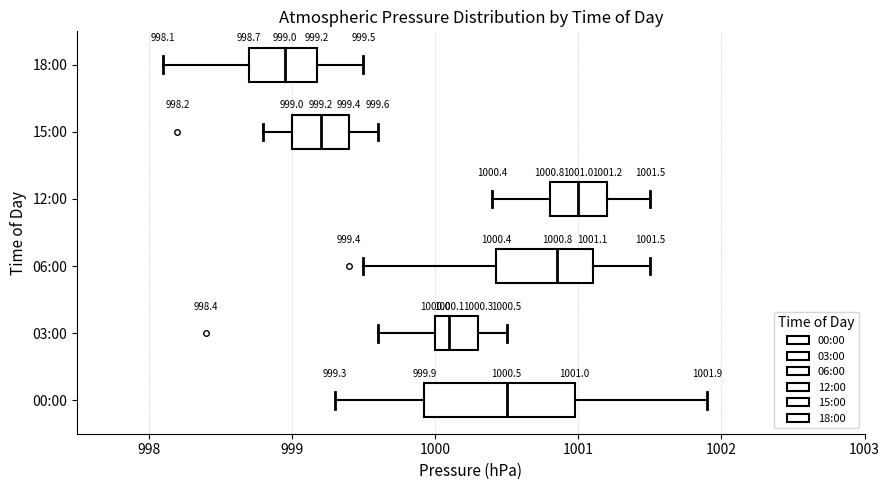

Which box has the furthest to the left median line?

18:00